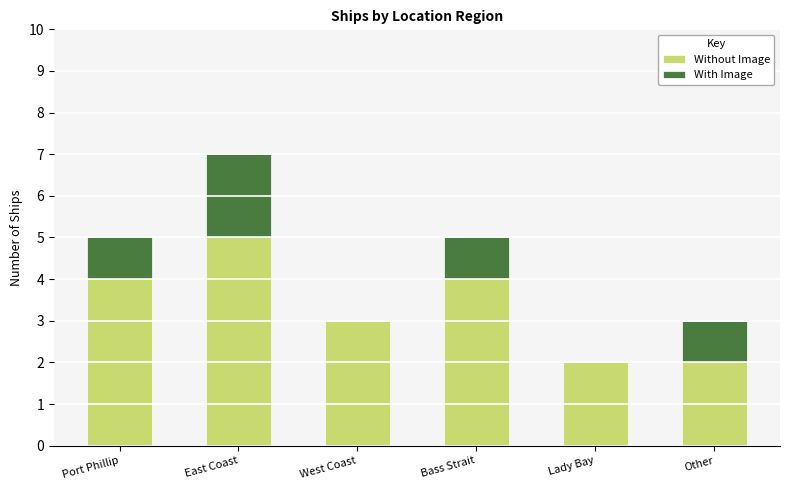

What is the maximum value for Without Image?

5